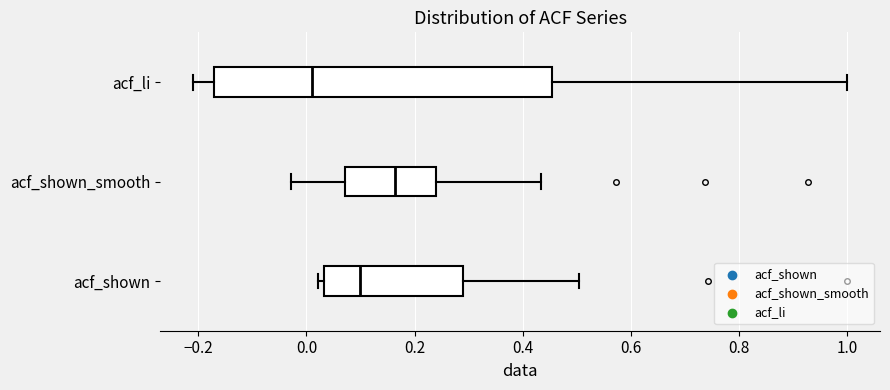

Where does the left whisker of the box for acf_li end on the x-axis? The values are not printed on the chart, so give them approximately, as read against the axis.

-0.20